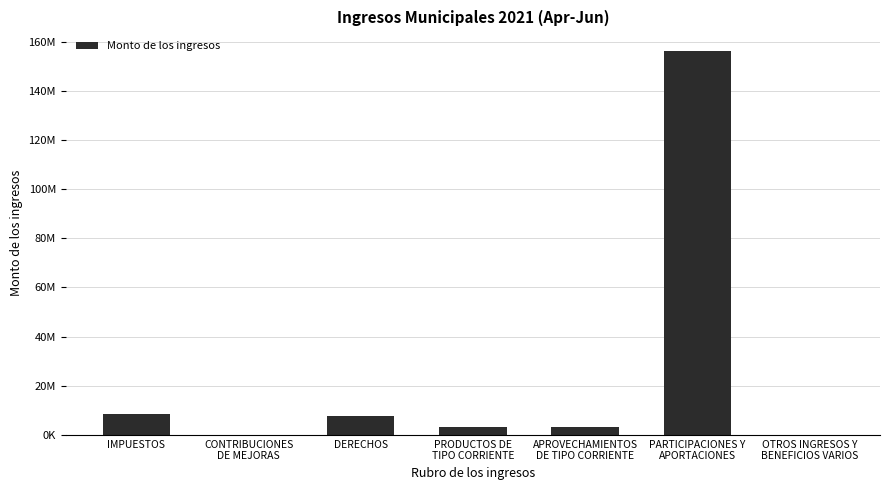

Rank the categories by value from lowest to highest.

OTROS INGRESOS Y
BENEFICIOS VARIOS, CONTRIBUCIONES
DE MEJORAS, APROVECHAMIENTOS
DE TIPO CORRIENTE, PRODUCTOS DE
TIPO CORRIENTE, DERECHOS, IMPUESTOS, PARTICIPACIONES Y
APORTACIONES